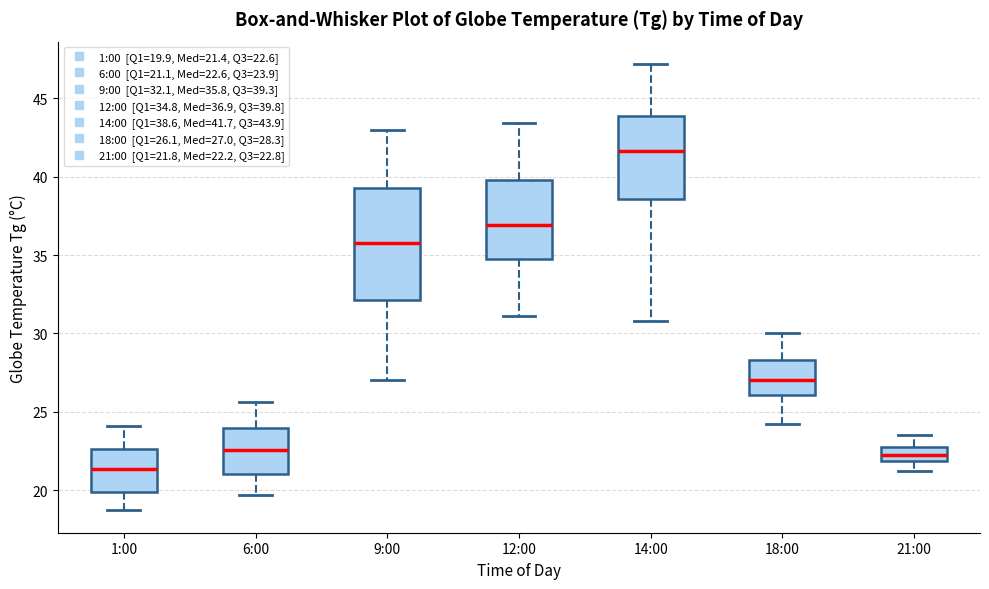

Where is the upper edge of the box for 12:00 on the y-axis? The values are not printed on the chart, so give them approximately, as read against the axis.

40.0